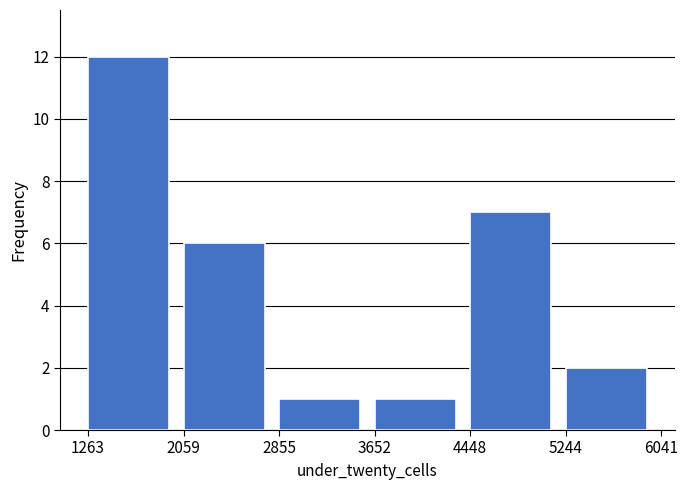

Reading left to right, transcribe all the data shown in this chart.

1263=12	2059=6	2855=1	3652=1	4448=7	5244=2